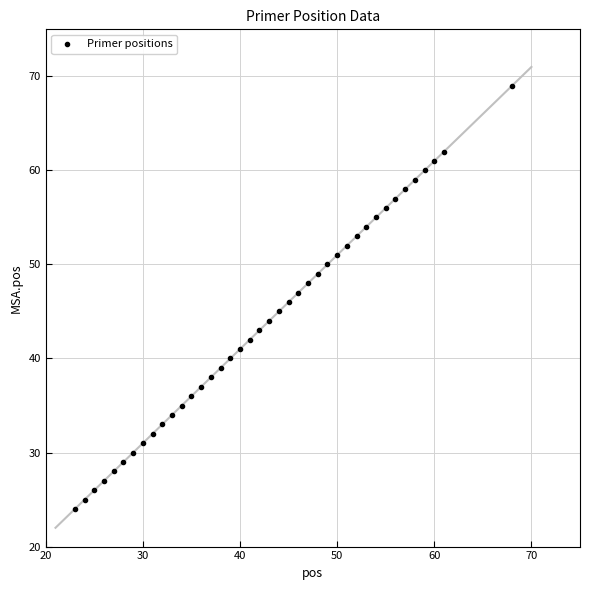

What is the range of X values (max minus min)?

45